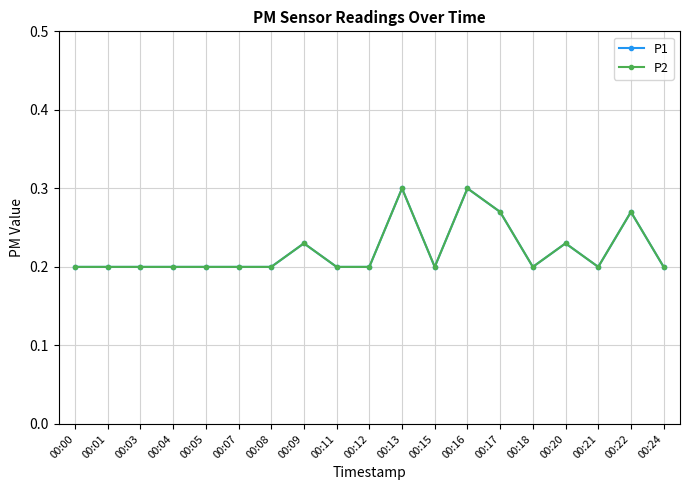

Does the chart have visible grid lines?

Yes